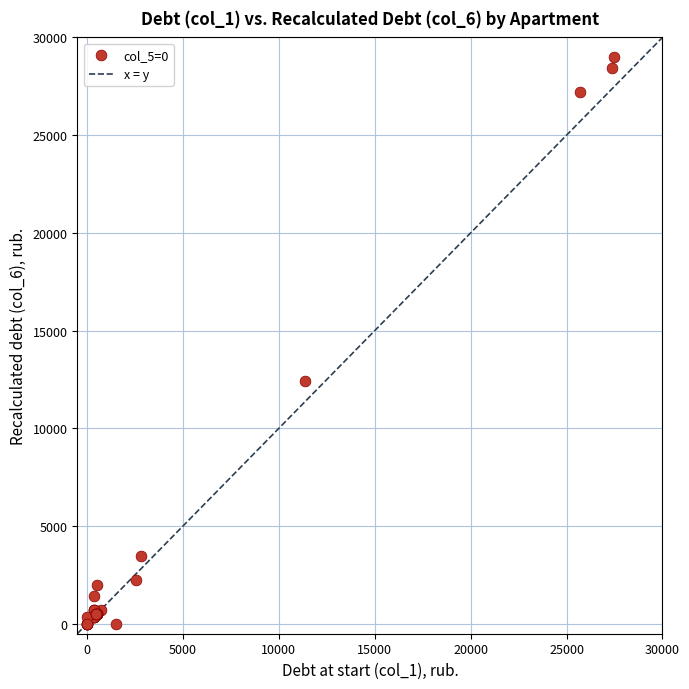

What Y value in the scatter plot is closest to 14501?

12427.1